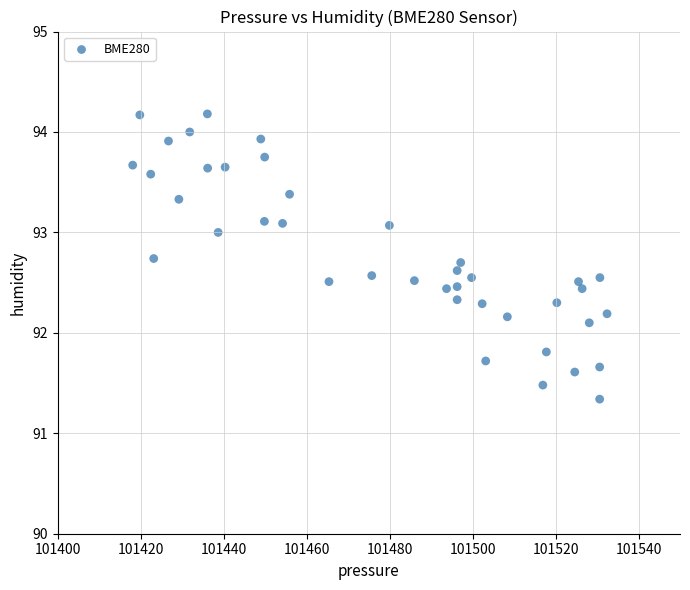

What is the range of Y values (max minus min)?

2.8